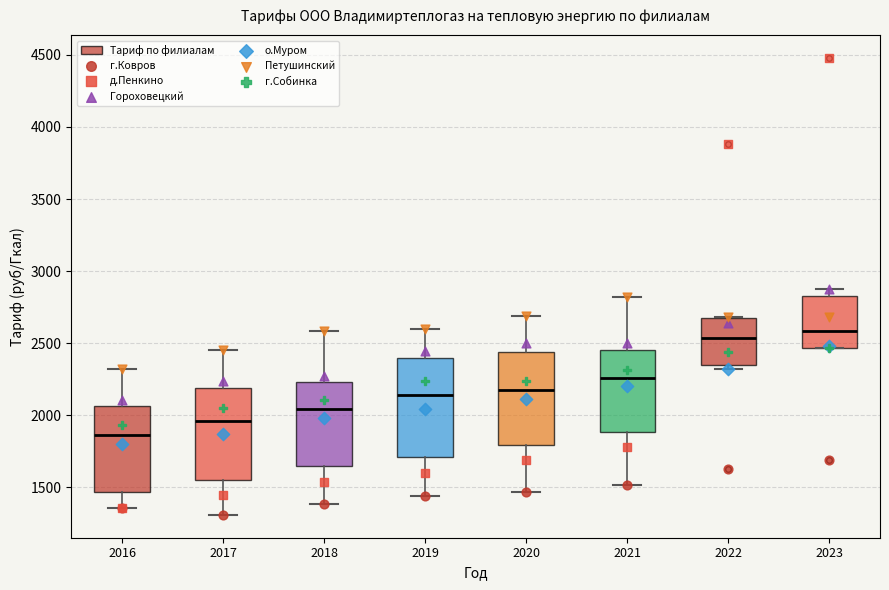

Which box has the lowest median line?

2016